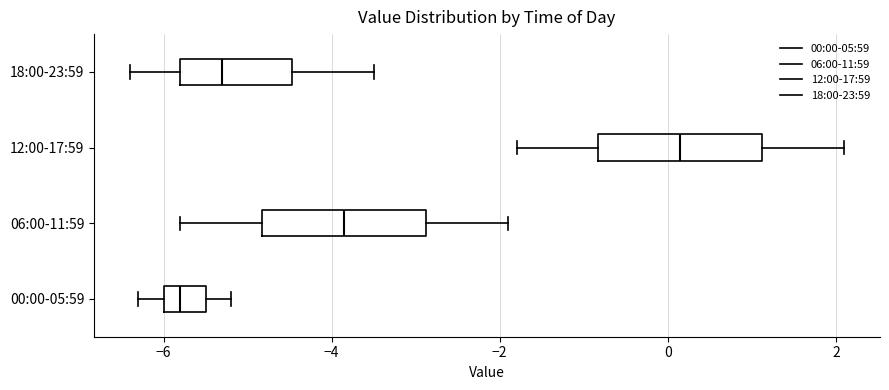

Which box's median line is the furthest to the right?

12:00-17:59